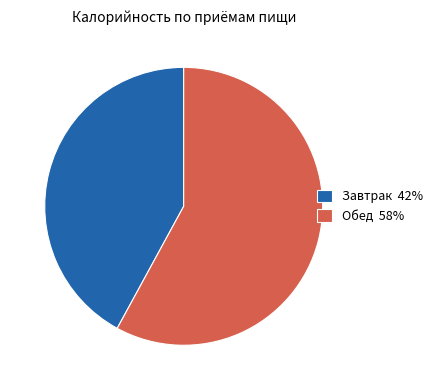

Is the sum of Обед 58% and Завтрак 42% greater than half?

Yes